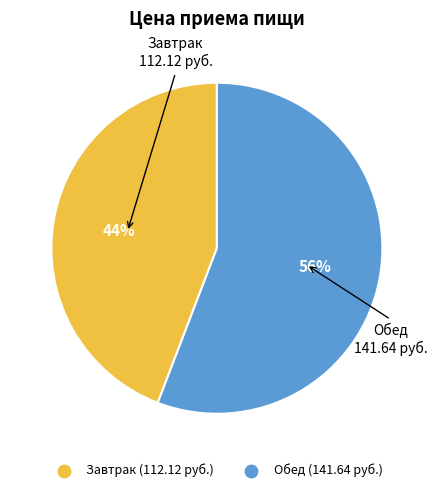

How many segments does this pie chart have?

2